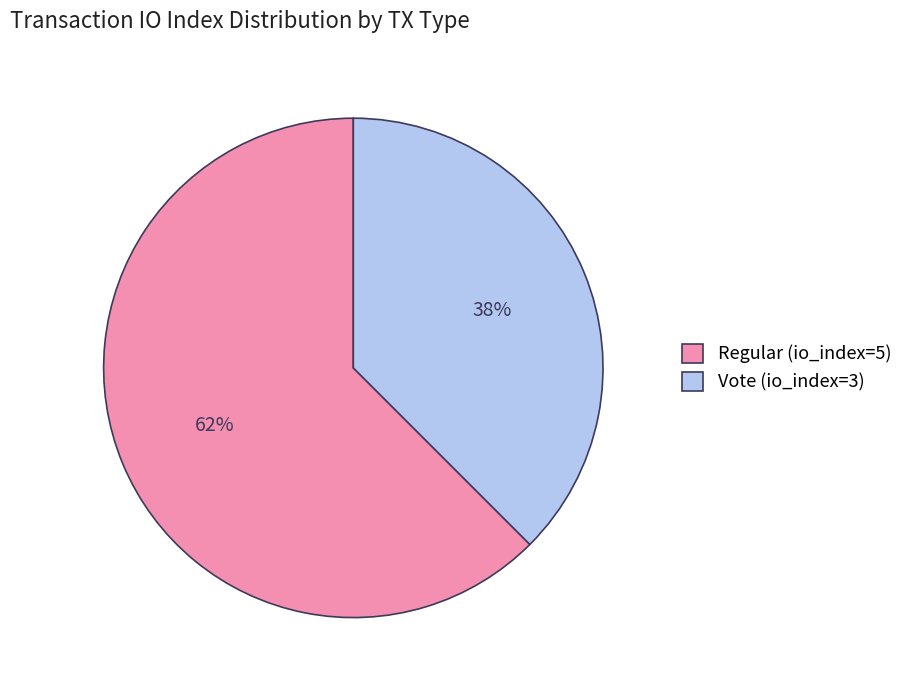

Which slice is the smallest?

Vote (io_index=3)